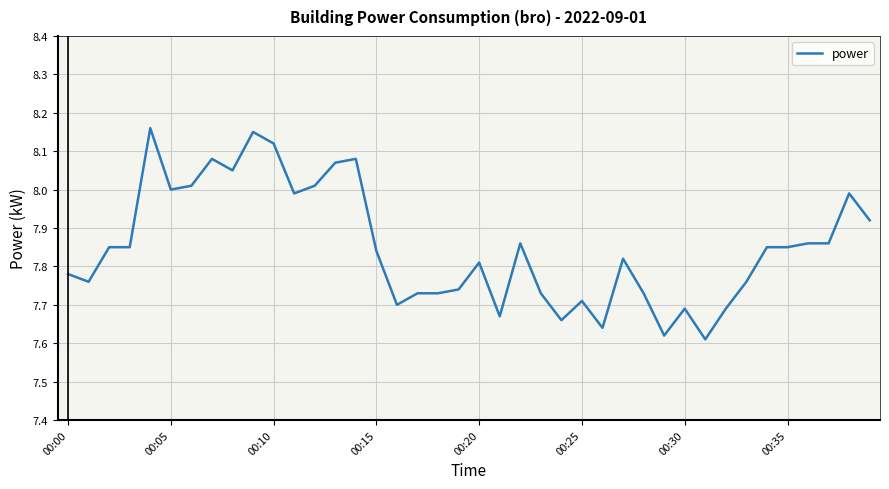

Is this an area chart (filled region under the line)?

No